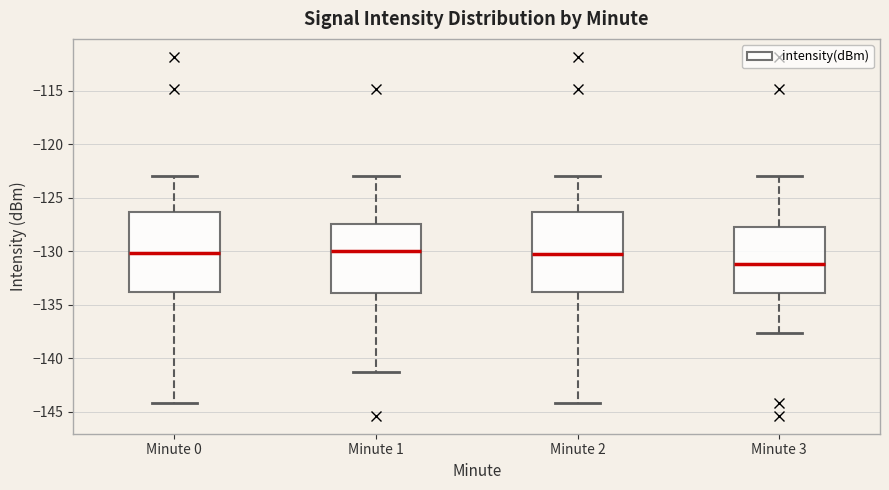

Reading left to right, transcribe this box plot: for each box, give where its median line is, the range the box spans, and where its two whiskers end, as read against the y-axis. The values are not printed on the chart, so give them approximately, as read against the axis.

Minute 0: median -130.0, box -134.0 to -126.5, whiskers -144.0 to -123.0
Minute 1: median -130.0, box -134.0 to -127.5, whiskers -141.5 to -123.0
Minute 2: median -130.5, box -134.0 to -126.5, whiskers -144.0 to -123.0
Minute 3: median -131.0, box -134.0 to -128.0, whiskers -137.5 to -123.0